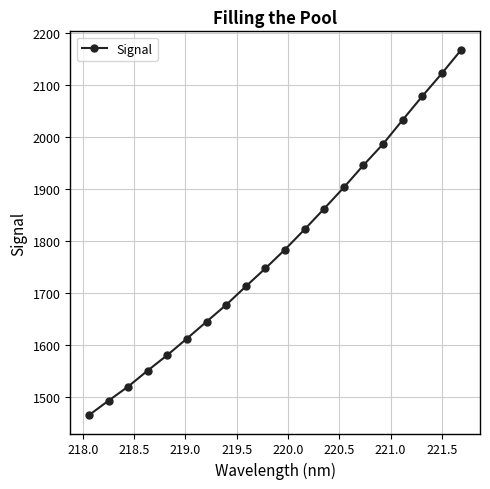

What is the value of the 14th point from the left?

1902.8